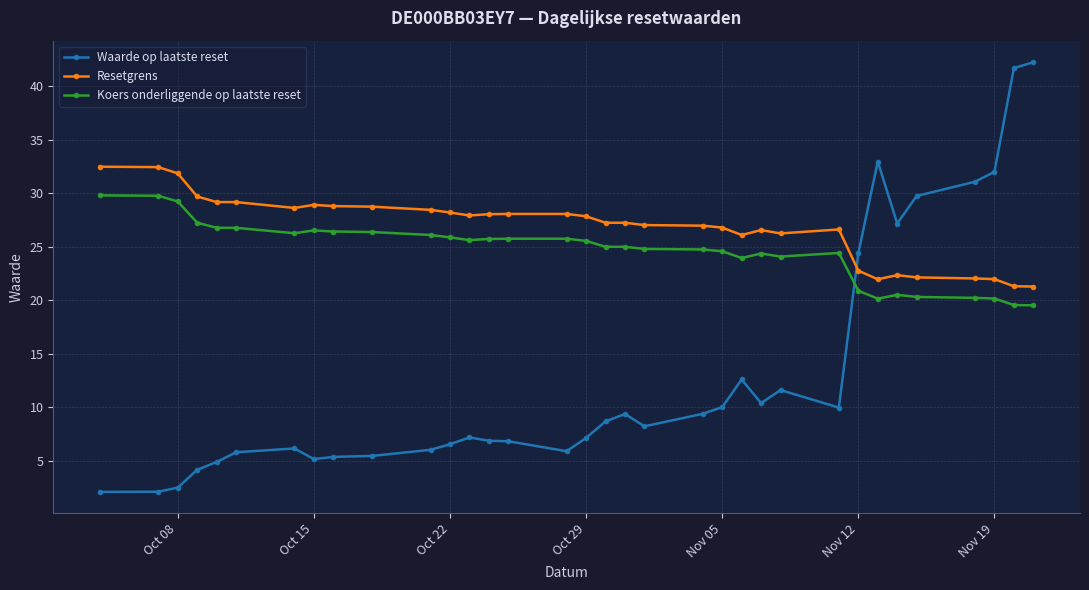

True or false: Resetgrens and Waarde op laatste reset intersect in this chart.

True